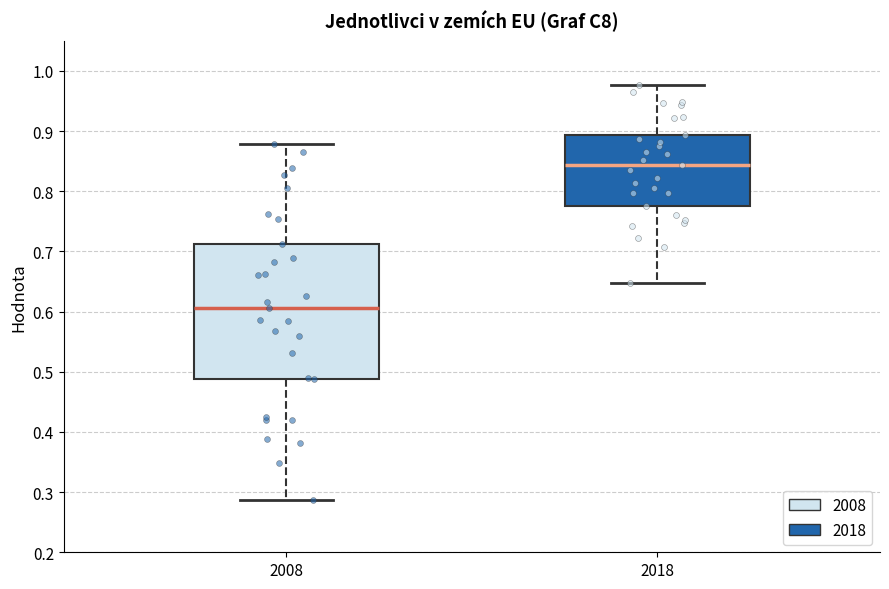

Reading left to right, transcribe this box plot: for each box, give where its median line is, the range the box spans, and where its two whiskers end, as read against the y-axis. The values are not printed on the chart, so give them approximately, as read against the axis.

2008: median 0.61, box 0.49 to 0.71, whiskers 0.29 to 0.88
2018: median 0.84, box 0.78 to 0.89, whiskers 0.65 to 0.98